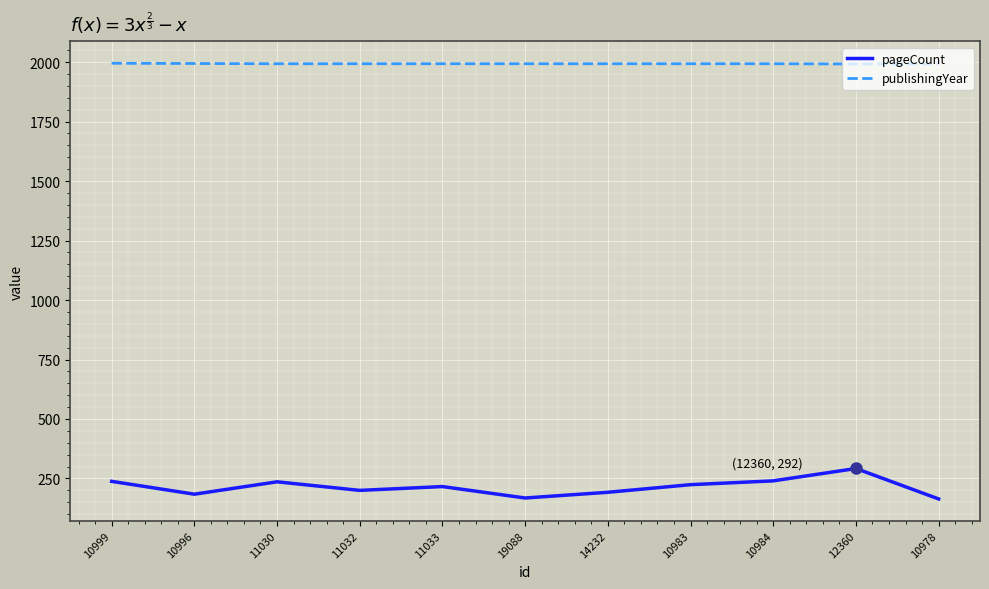

What is the spread (max minus min) of values at 10983?

1769